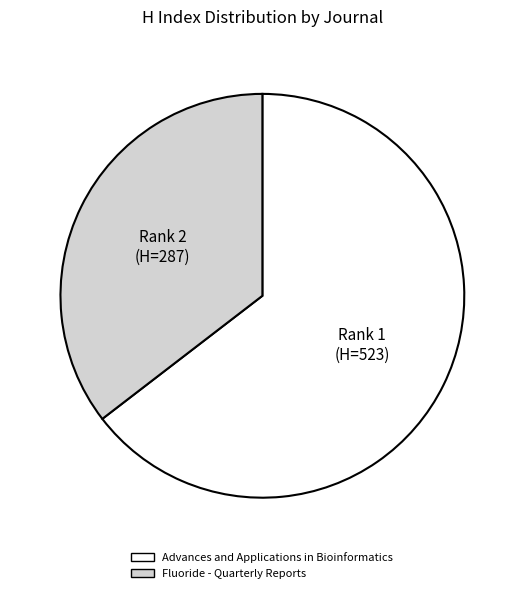

Between Advances and Applications in Bioinformatics and Fluoride - Quarterly Reports, which is larger?

Advances and Applications in Bioinformatics